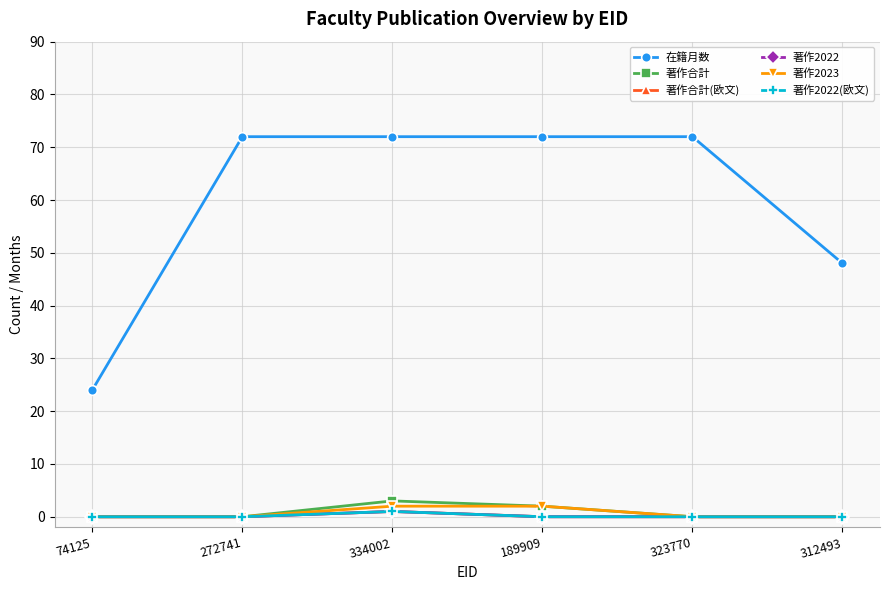

At how many categories does at least one series exceed 25?

5